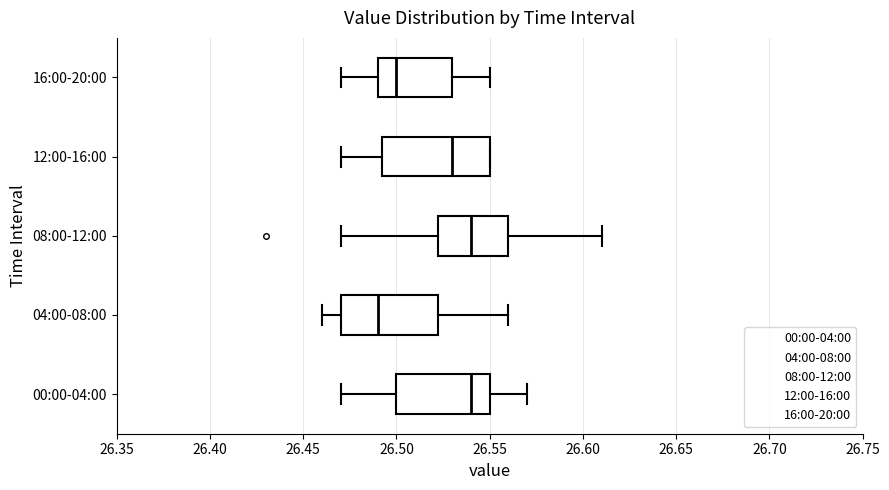

Which box has the furthest to the left median line?

04:00-08:00